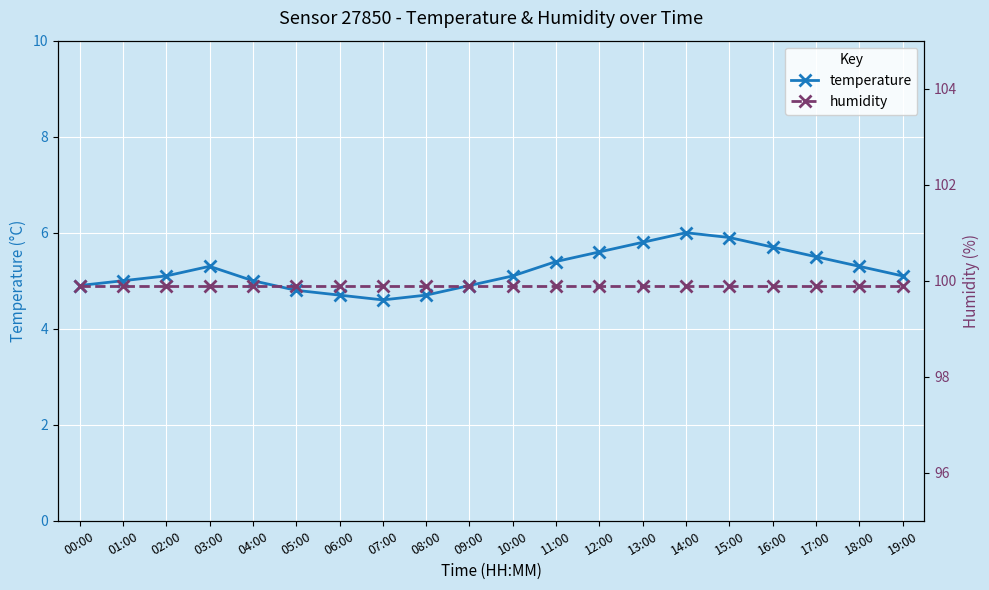

Does the chart display data point markers on the line(s)?

Yes